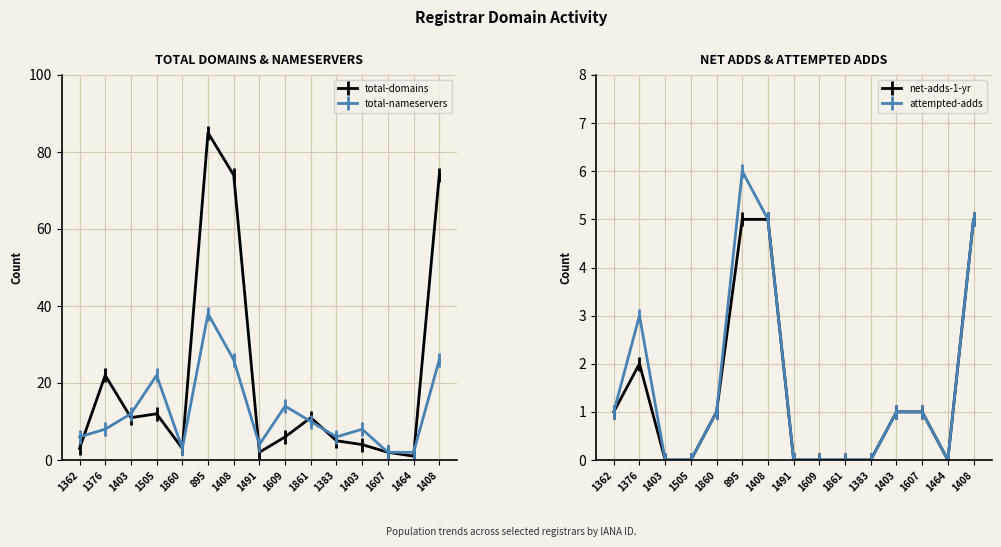

Read the total-domains value at 1403, to the nearest 5.

10